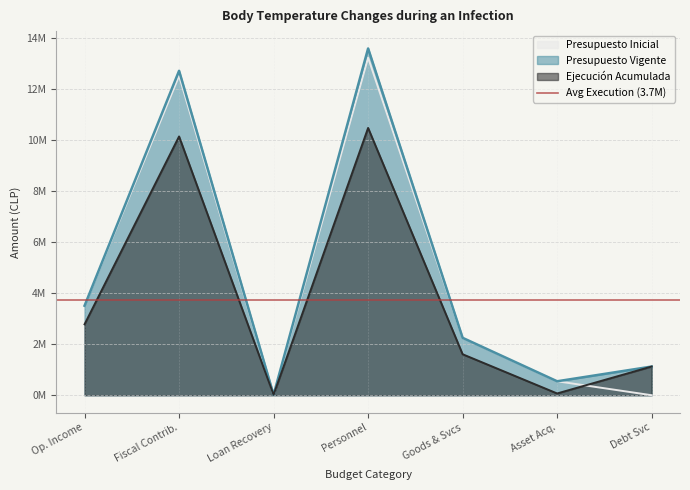

What is the difference between the second highest and minimum values in the Presupuesto Inicial series?

12524272